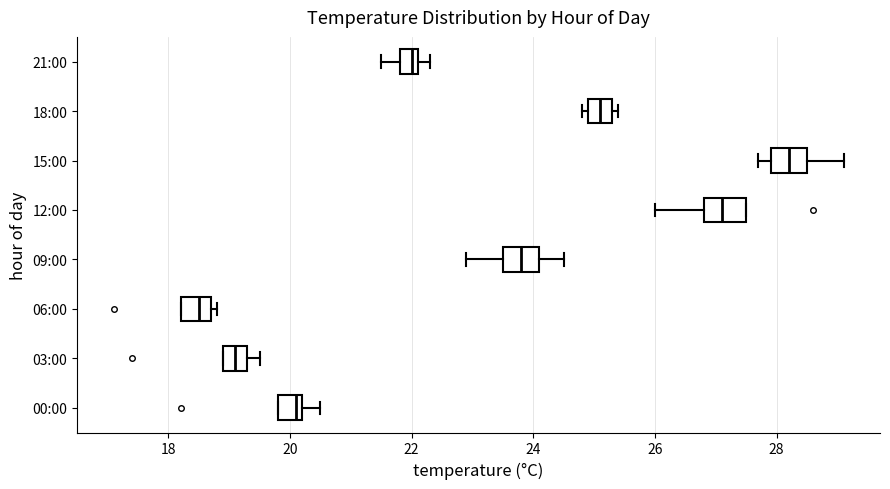

Which box's median line is the furthest to the right?

15:00